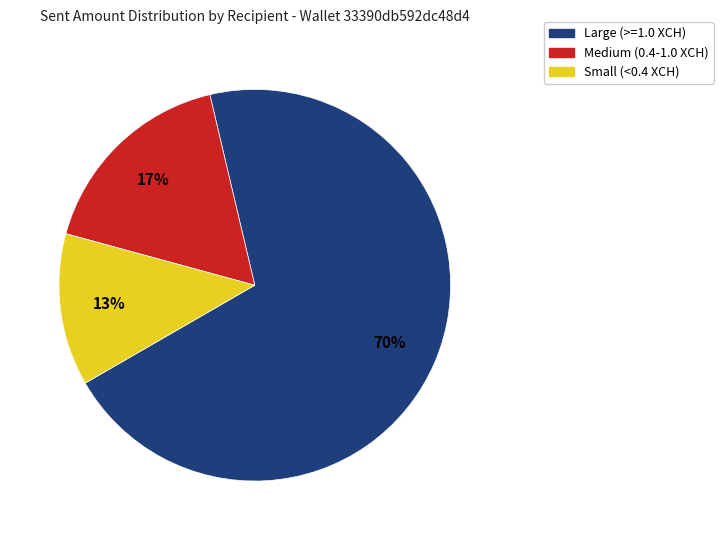

Is there any slice that represents more than half of the pie?

Yes